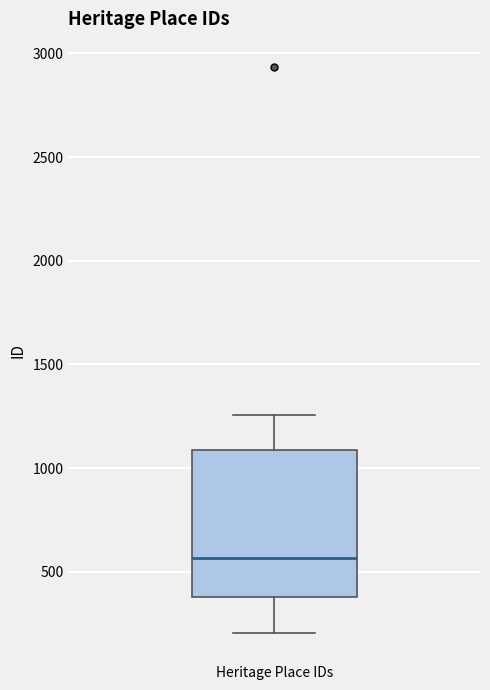

Transcribe this box plot: give where the median line is, the range the box spans, and where the two whiskers end, as read against the y-axis. The values are not printed on the chart, so give them approximately, as read against the axis.

median 550, box 400 to 1100, whiskers 200 to 1250